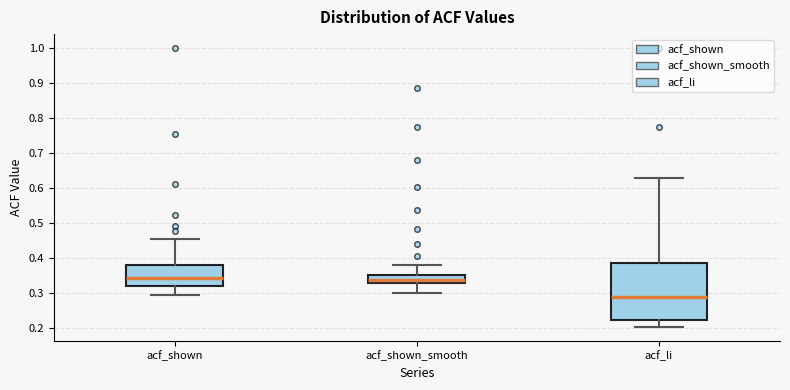

Where is the lower edge of the box for acf_shown_smooth on the y-axis? The values are not printed on the chart, so give them approximately, as read against the axis.

0.33